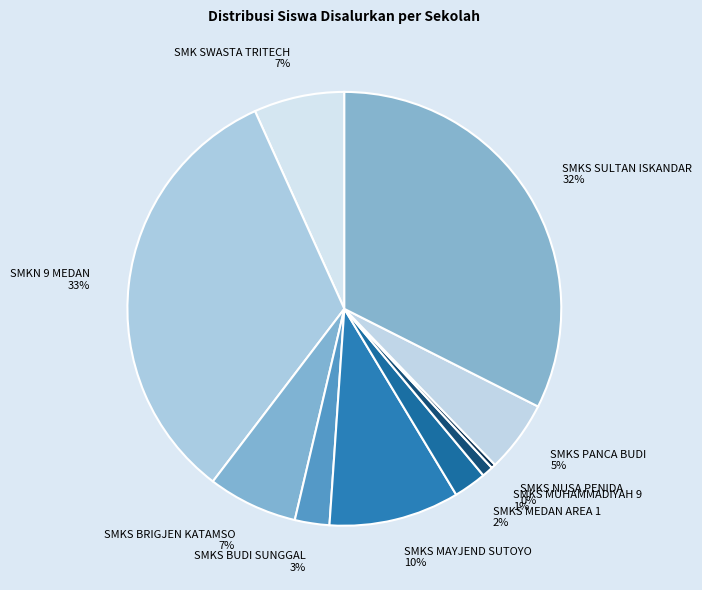

Which has a higher value, SMKS BRIGJEN KATAMSO or SMKS SULTAN ISKANDAR?

SMKS SULTAN ISKANDAR